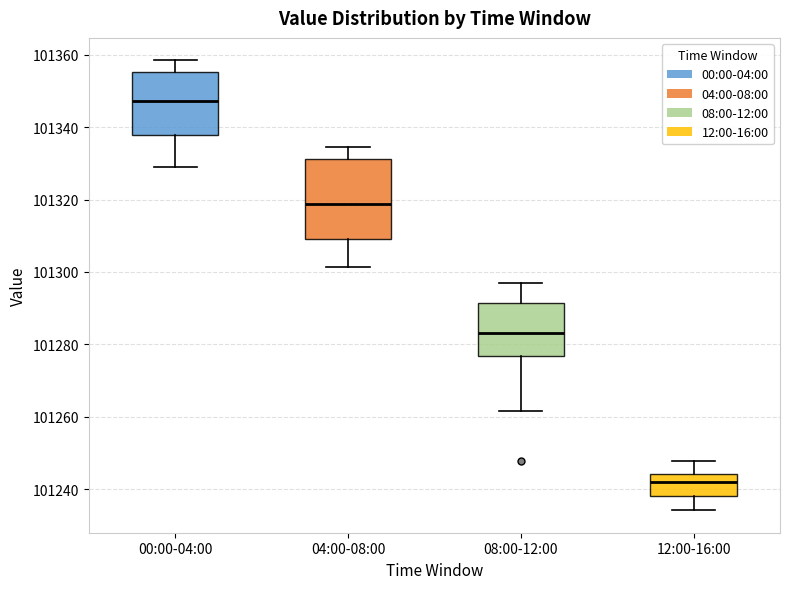

Which box is the tallest, from its lower edge to its upper edge?

04:00-08:00